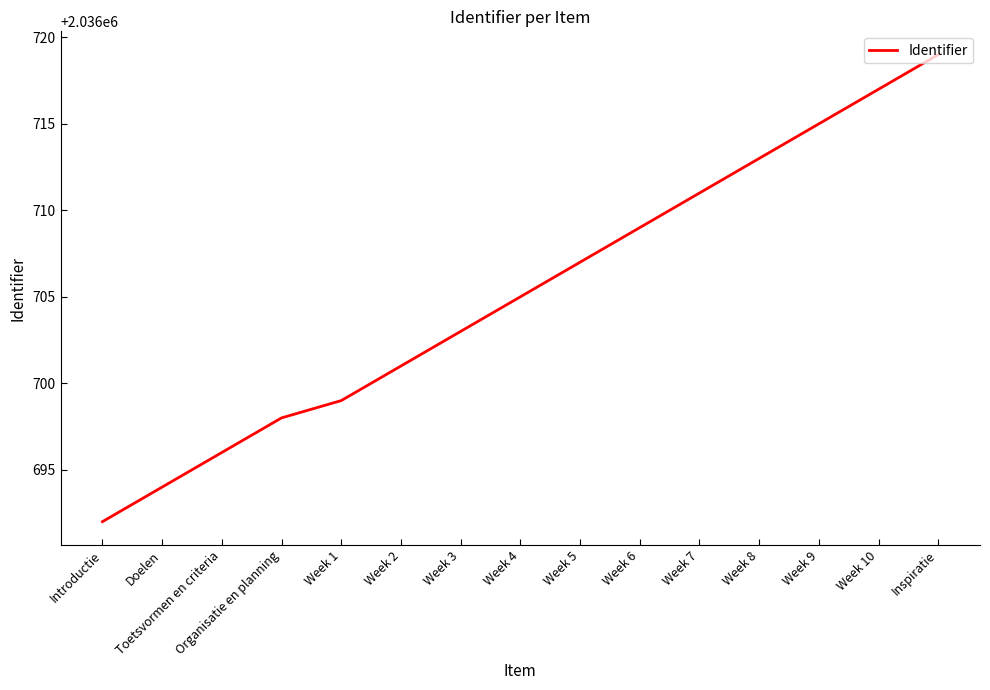

What is the change in value from Doelen to Week 1?

+5